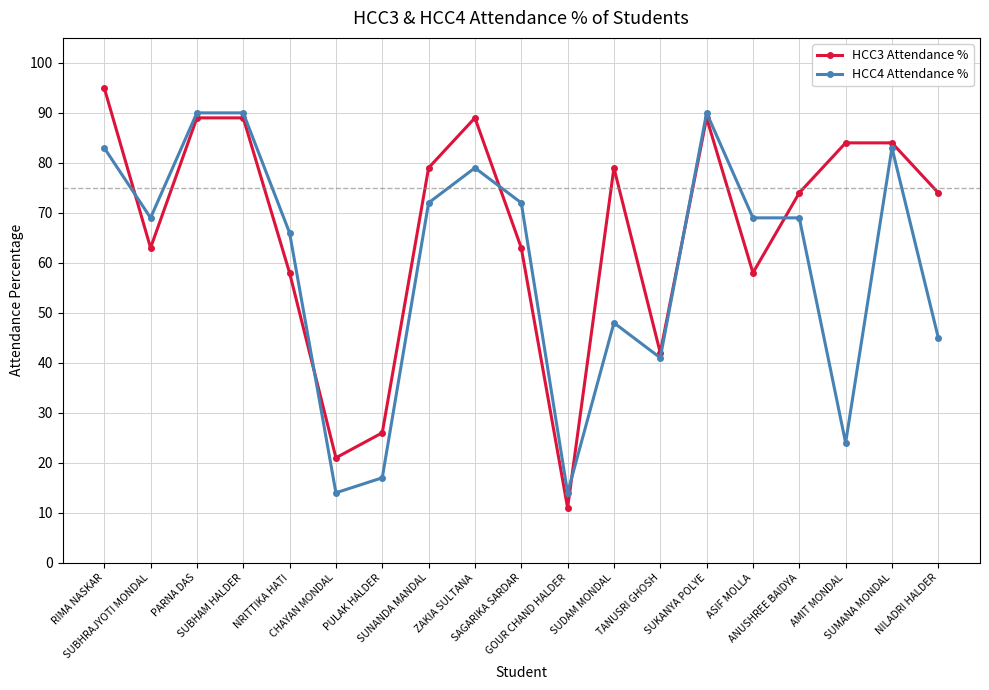

What is the difference between the maximum and second lowest values in the HCC4 Attendance % series?

76